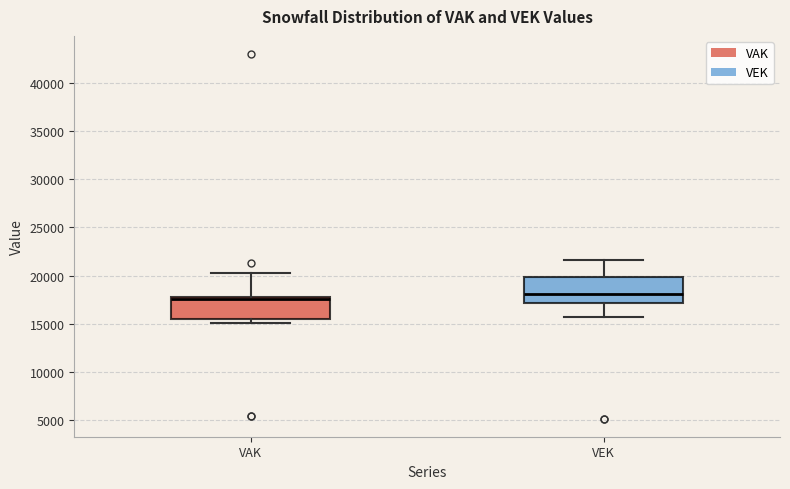

Reading left to right, transcribe this box plot: for each box, give where its median line is, the range the box spans, and where its two whiskers end, as read against the y-axis. The values are not printed on the chart, so give them approximately, as read against the axis.

VAK: median 17500, box 15500 to 18000, whiskers 15000 to 20500
VEK: median 18000, box 17000 to 20000, whiskers 15500 to 21500